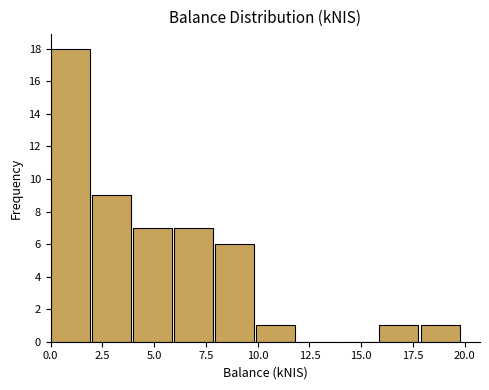

Read against the x-axis, roughly where is the centre of the tallest bar?

1.0